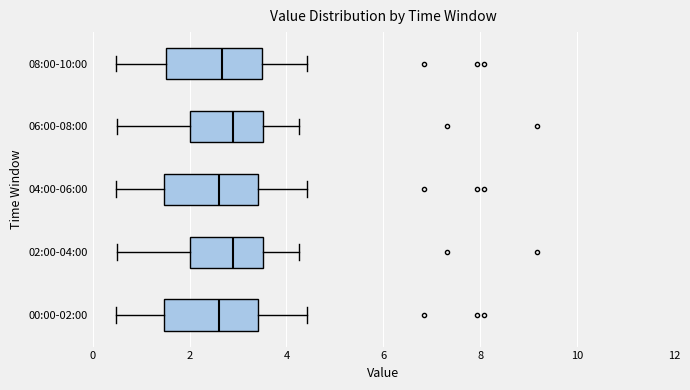

Reading bottom to top, transcribe this box plot: for each box, give where its median line is, the range the box spans, and where its two whiskers end, as read against the x-axis. The values are not printed on the chart, so give them approximately, as read against the axis.

00:00-02:00: median 2.6, box 1.4 to 3.4, whiskers 0.4 to 4.4
02:00-04:00: median 3.0, box 2.0 to 3.6, whiskers 0.6 to 4.2
04:00-06:00: median 2.6, box 1.4 to 3.4, whiskers 0.4 to 4.4
06:00-08:00: median 3.0, box 2.0 to 3.6, whiskers 0.6 to 4.2
08:00-10:00: median 2.6, box 1.6 to 3.4, whiskers 0.4 to 4.4